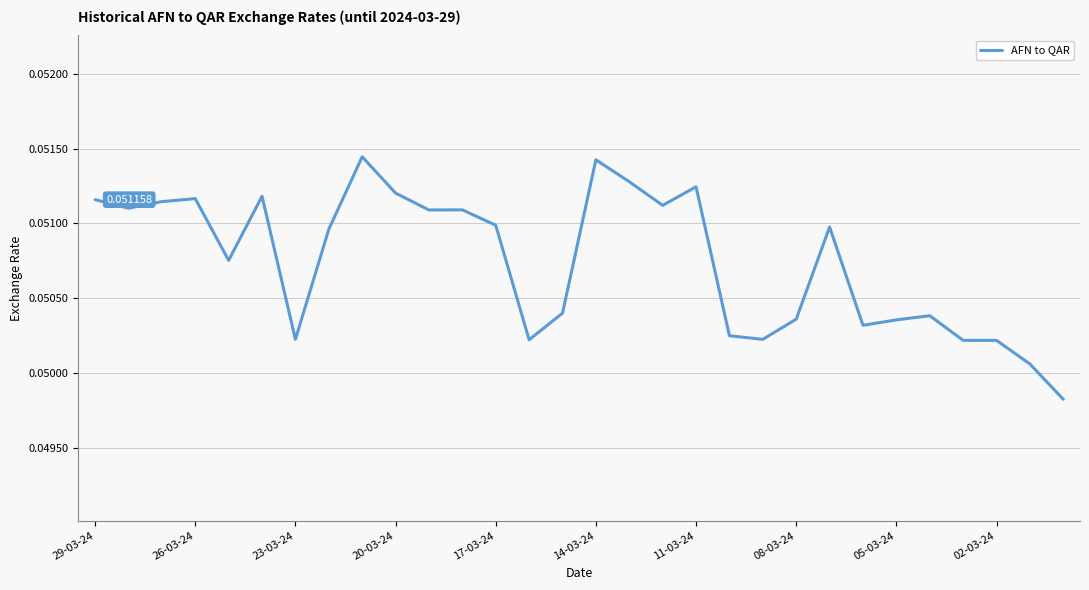

Does the chart have visible grid lines?

Yes